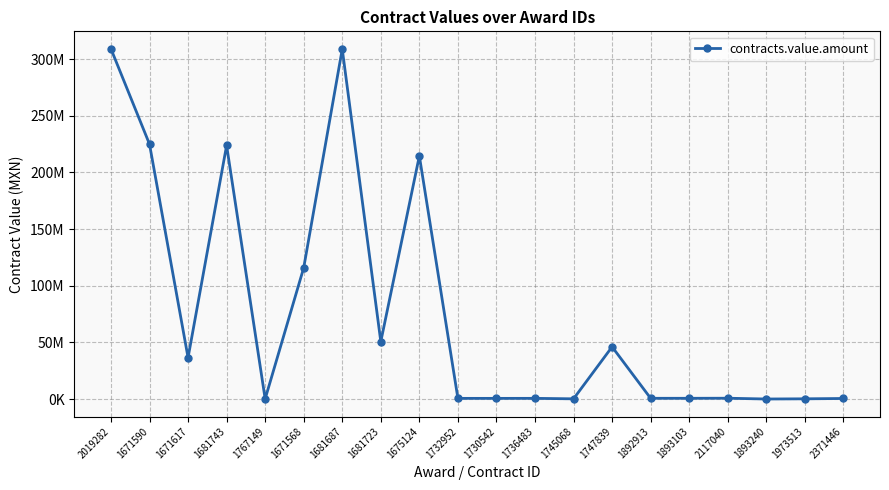

Does the chart have visible grid lines?

Yes